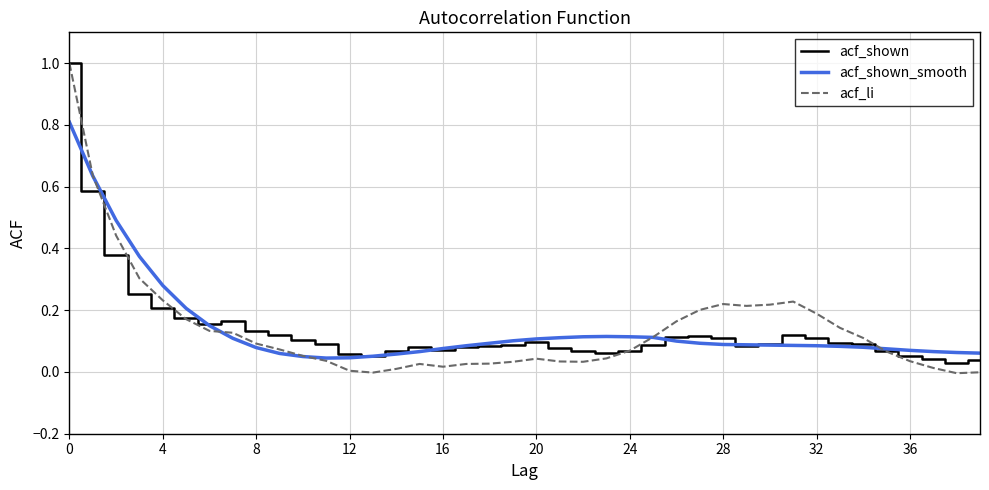

In acf_shown_smooth, how many points are lower than both neighbors (excluding endpoints)?

1